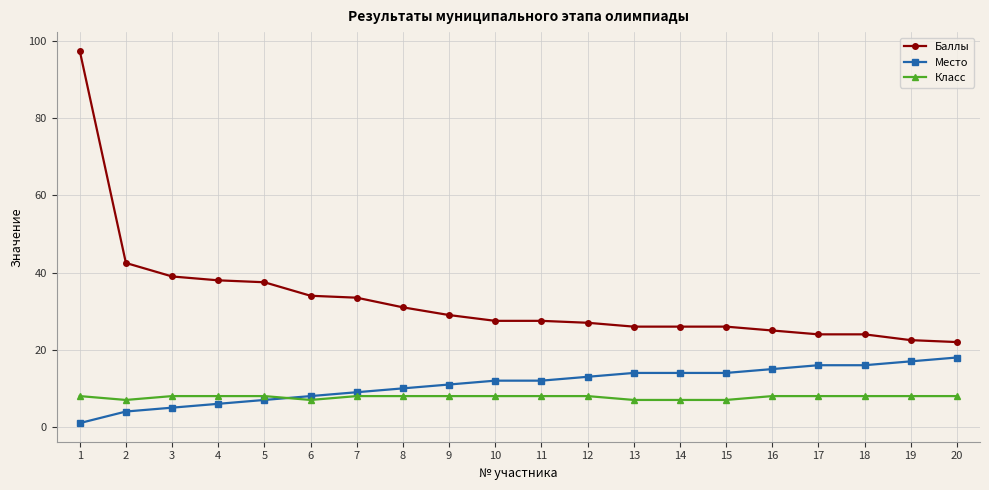

Does the chart have visible grid lines?

Yes